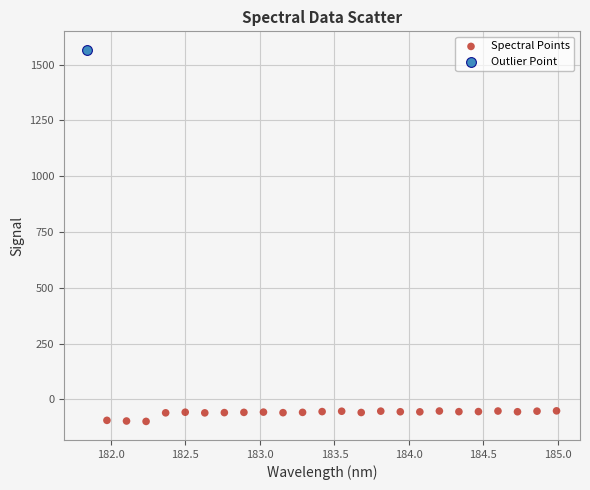

What are all the series names shown in the legend?

Spectral Points, Outlier Point